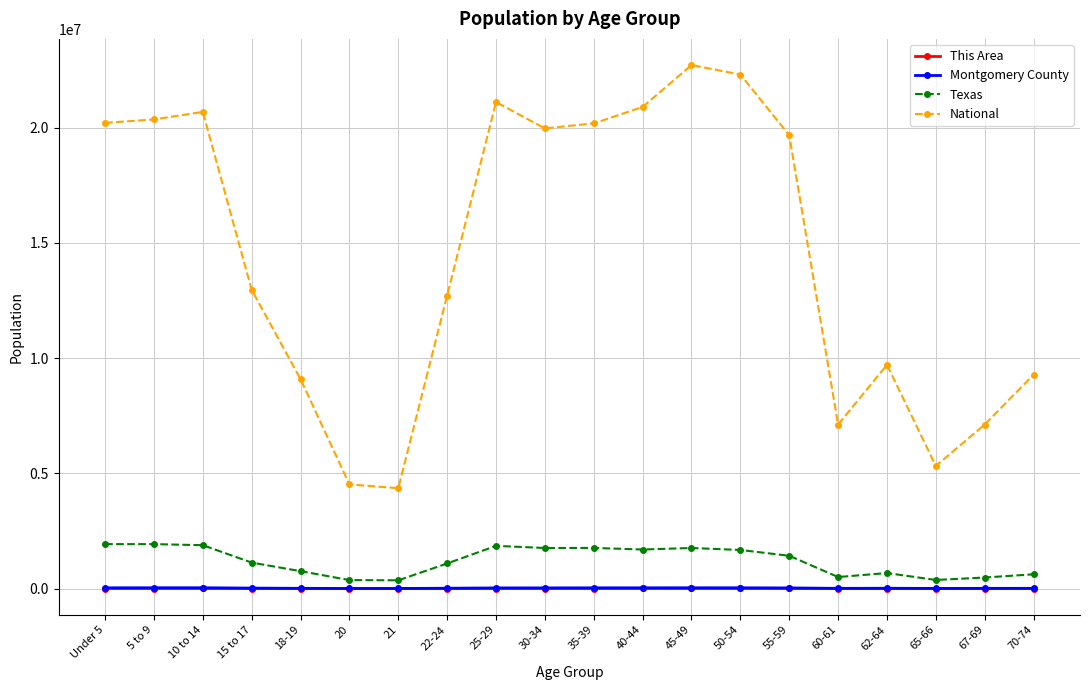

At which category does National reach its first local peak?

10 to 14